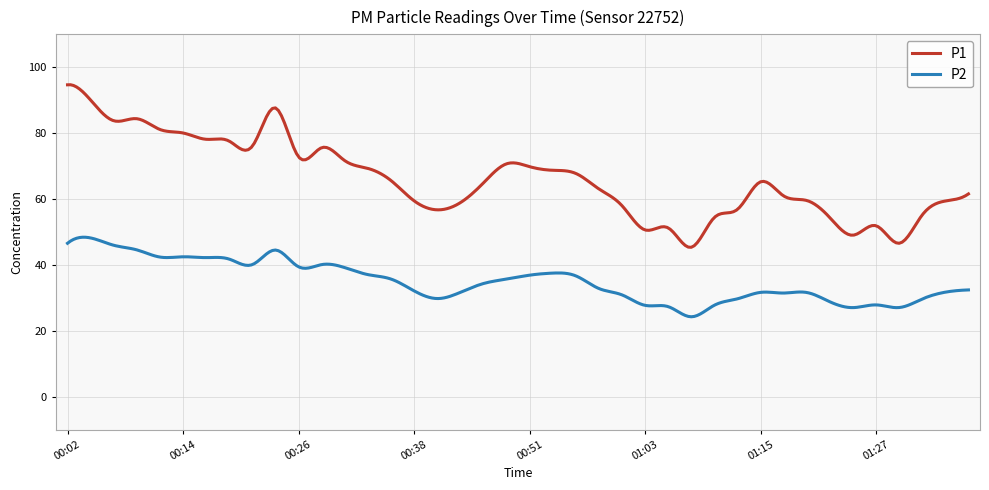

What is the difference between the maximum and minimum values in the P1 series?

49.3